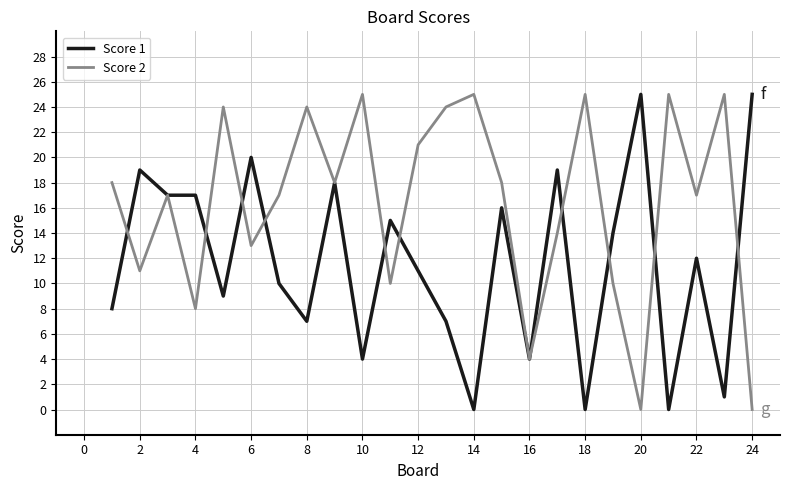

What is the maximum value for Score 2?

25